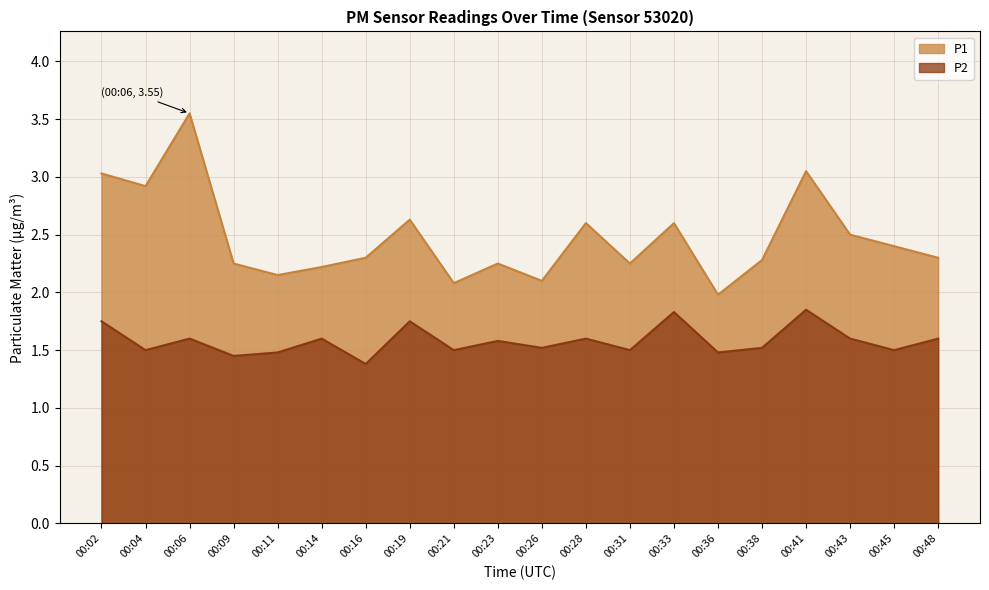

What is the sum of all P2 values?

31.6